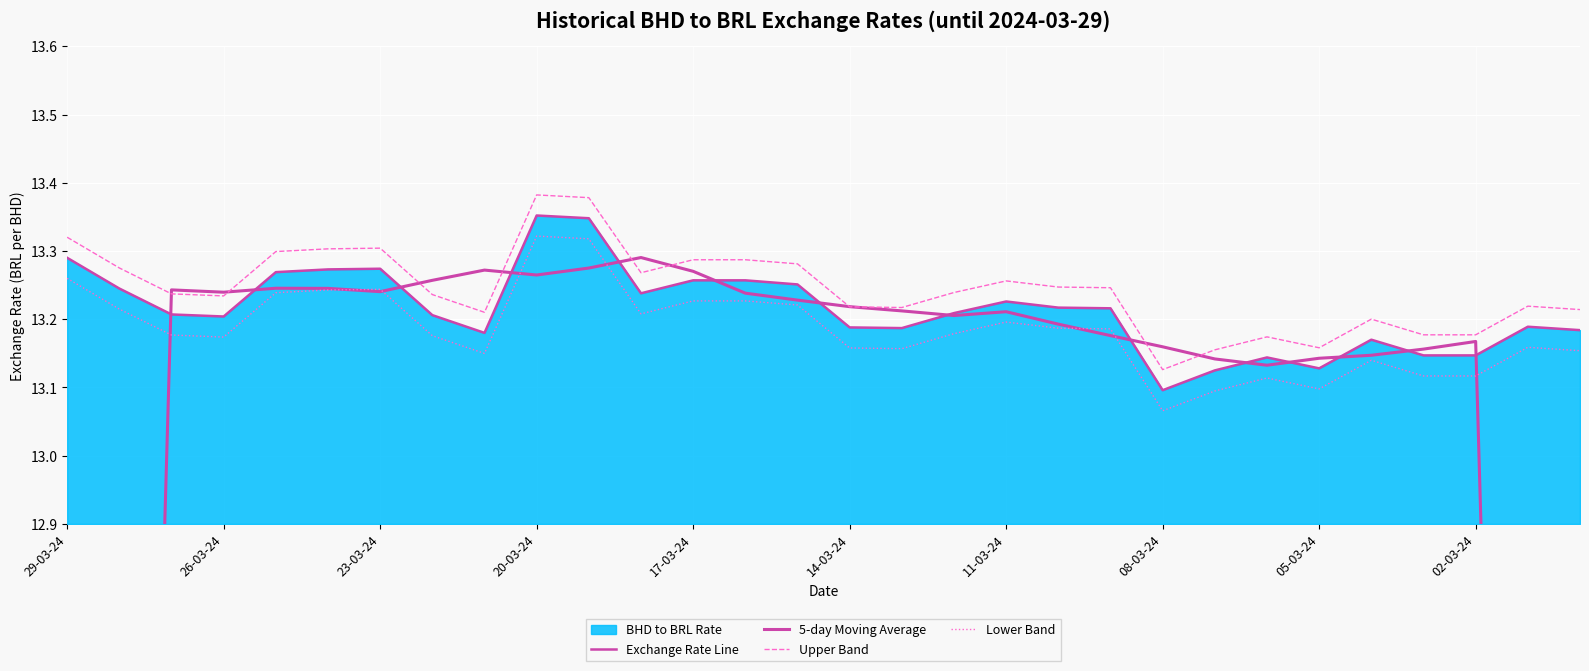

True or false: Exchange Rate Line and Lower Band cross at least once.

False